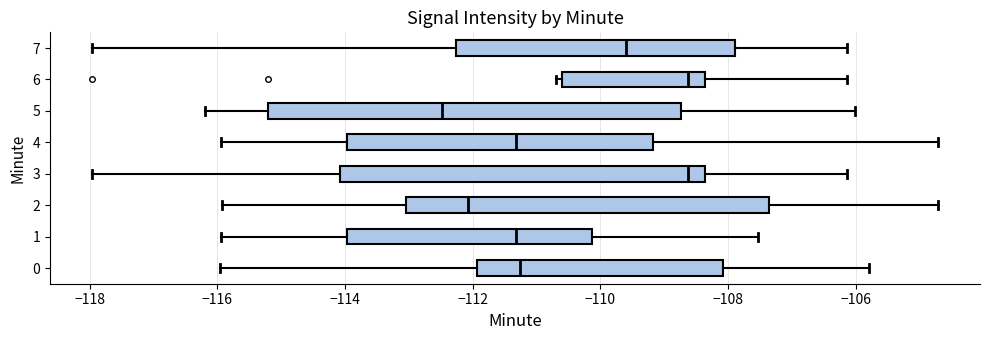

Reading bottom to top, read every box against the x-axis: the position of its median line, the range the box covers, and the ends of its whiskers. The values are not printed on the chart, so give them approximately, as read against the axis.

0: median -111.2, box -112.0 to -108.0, whiskers -116.0 to -105.8
1: median -111.4, box -114.0 to -110.2, whiskers -116.0 to -107.6
2: median -112.0, box -113.0 to -107.4, whiskers -116.0 to -104.8
3: median -108.6, box -114.0 to -108.4, whiskers -118.0 to -106.2
4: median -111.4, box -114.0 to -109.2, whiskers -116.0 to -104.8
5: median -112.4, box -115.2 to -108.8, whiskers -116.2 to -106.0
6: median -108.6, box -110.6 to -108.4, whiskers -110.6 (just left of the box's left edge) to -106.2
7: median -109.6, box -112.2 to -107.8, whiskers -118.0 to -106.2